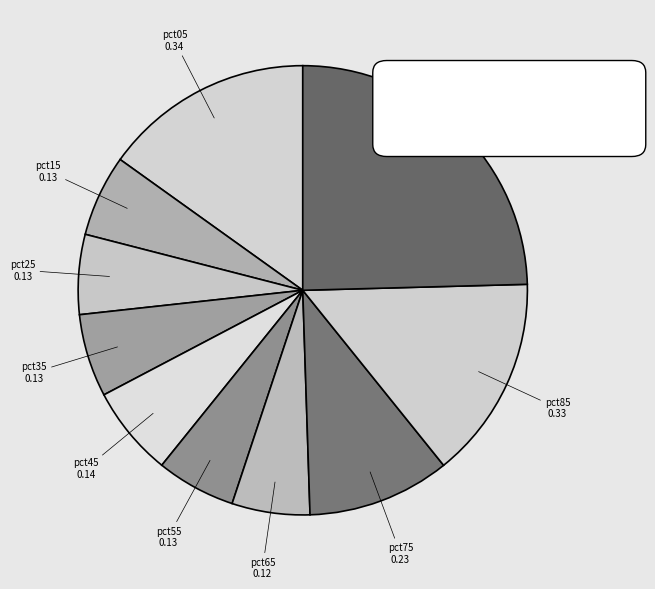

Between pct75 and pct65, which is larger?

pct75